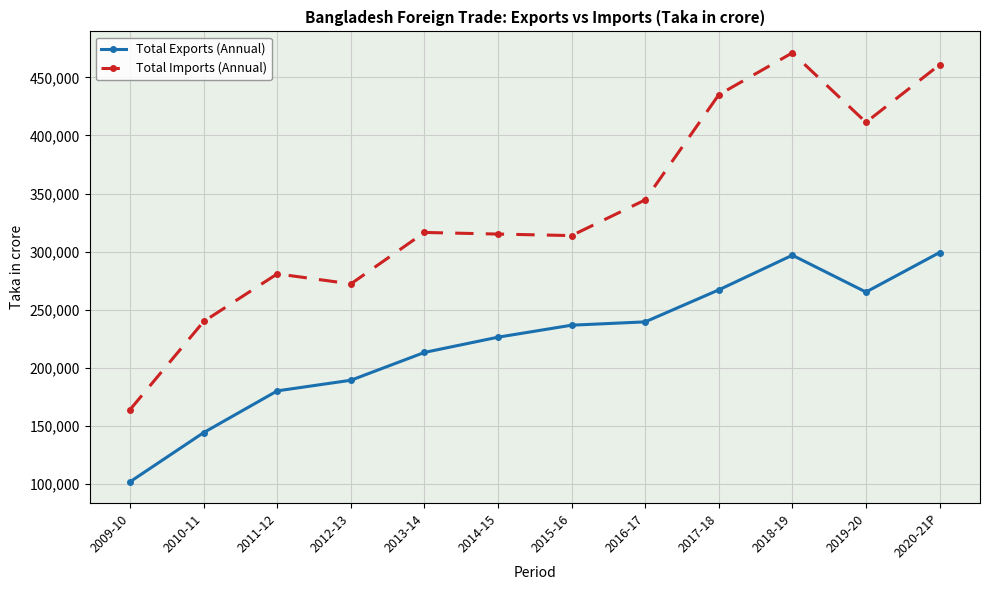

The value of Total Imports (Annual) at 2019-20 is 411315. True or false?

True